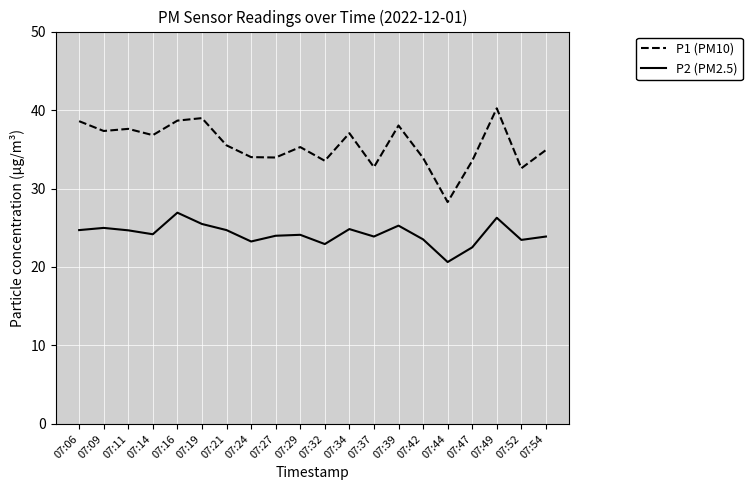

Count the number of data series in this chart.

2